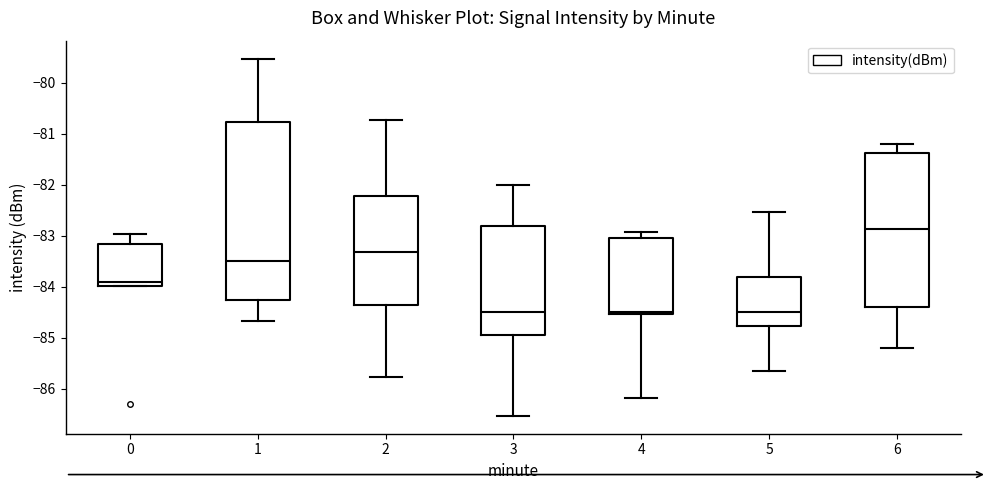

Reading left to right, read every box against the y-axis: the position of its median line, the range the box covers, and the ends of its whiskers. The values are not printed on the chart, so give them approximately, as read against the axis.

0: median -83.9, box -84.0 to -83.2, whiskers -84.0 to -83.0
1: median -83.5, box -84.3 to -80.8, whiskers -84.7 to -79.5
2: median -83.3, box -84.4 to -82.2, whiskers -85.8 to -80.7
3: median -84.5, box -84.9 to -82.8, whiskers -86.5 to -82.0
4: median -84.5 (just above the box's lower edge), box -84.5 to -83.0, whiskers -86.2 to -82.9
5: median -84.5, box -84.8 to -83.8, whiskers -85.6 to -82.5
6: median -82.9, box -84.4 to -81.4, whiskers -85.2 to -81.2